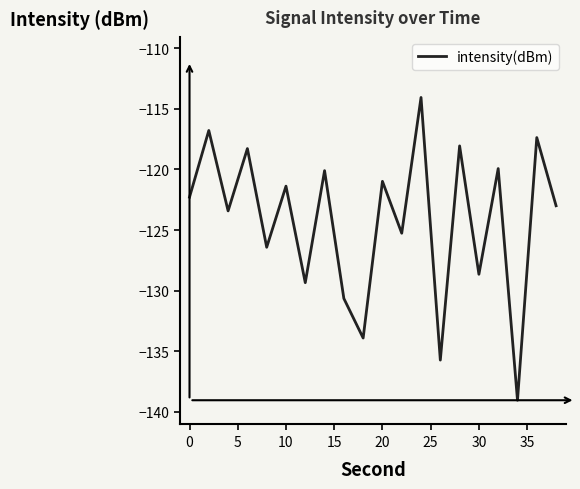

What is the greatest value displayed?

-114.1